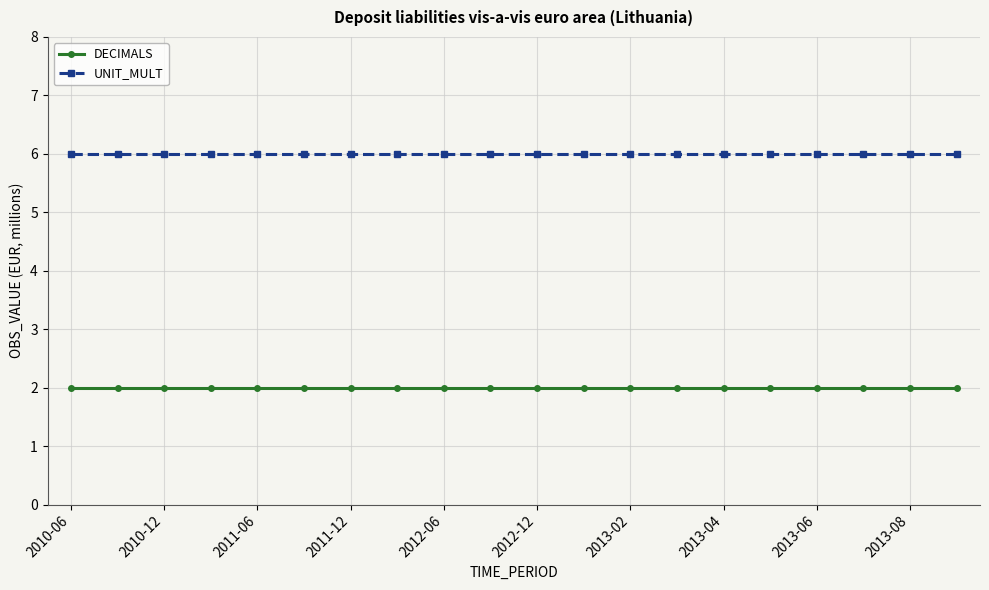

True or false: UNIT_MULT and DECIMALS cross at least once.

False